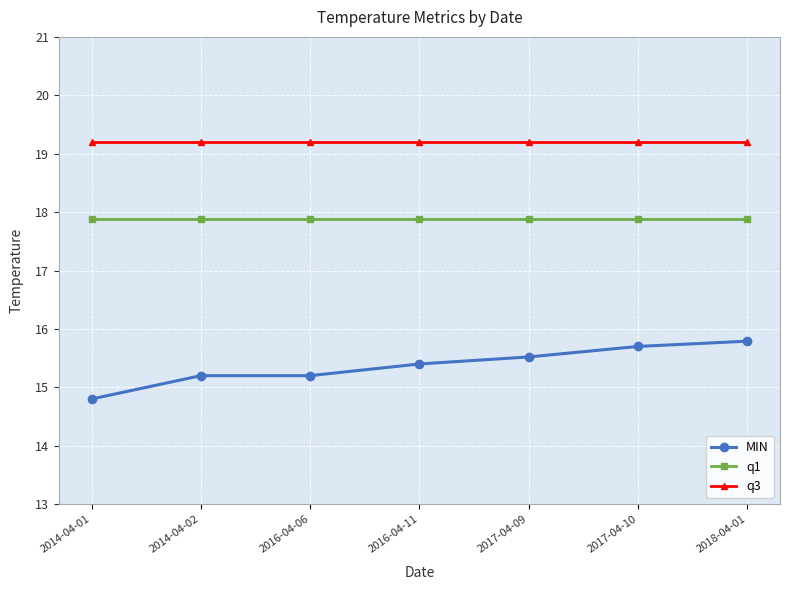

Between 2014-04-02 and 2017-04-10, which series saw the biggest shift?

MIN